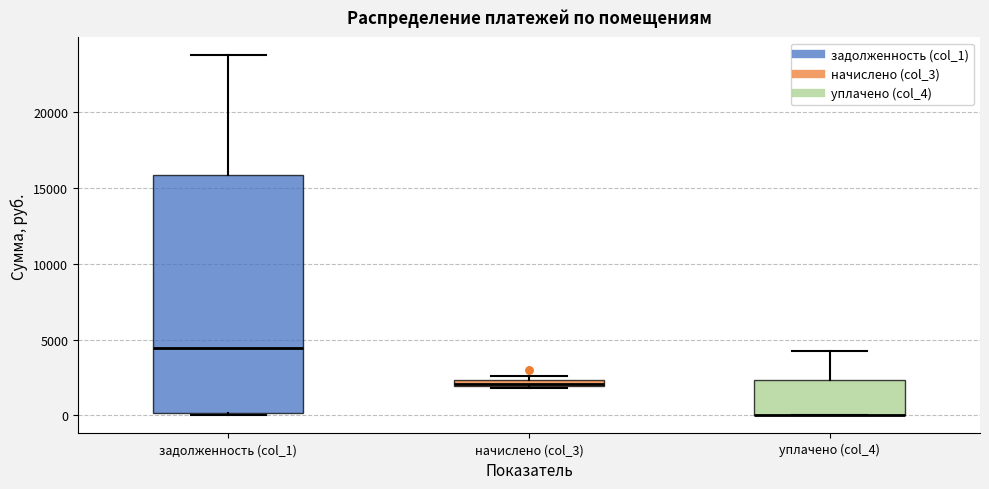

Which box is the tallest, from its lower edge to its upper edge?

задолженность (col_1)